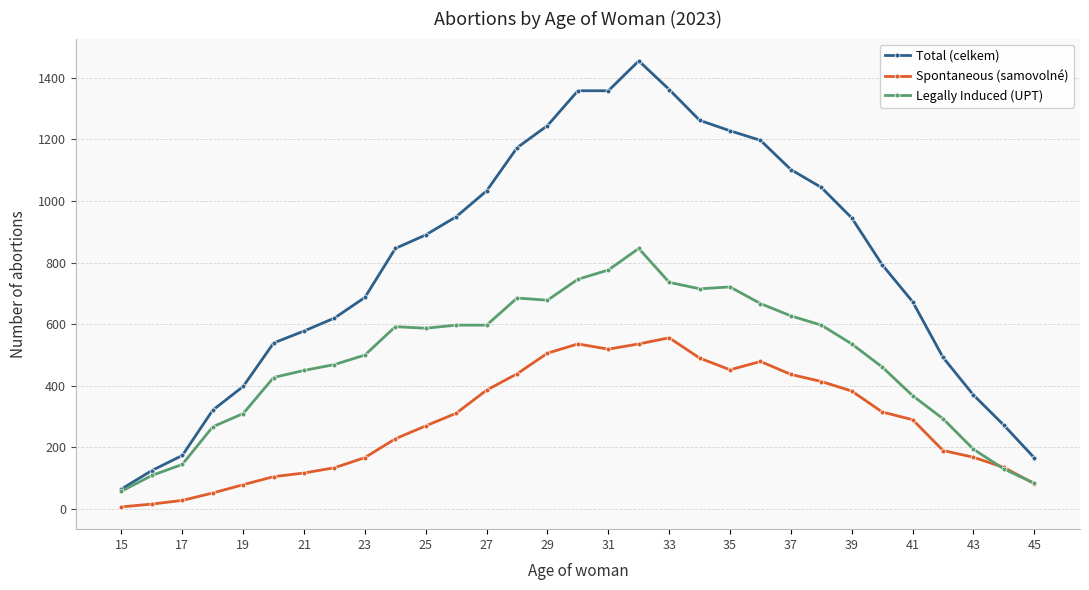

Which series has the largest total across all categories?

Total (celkem)